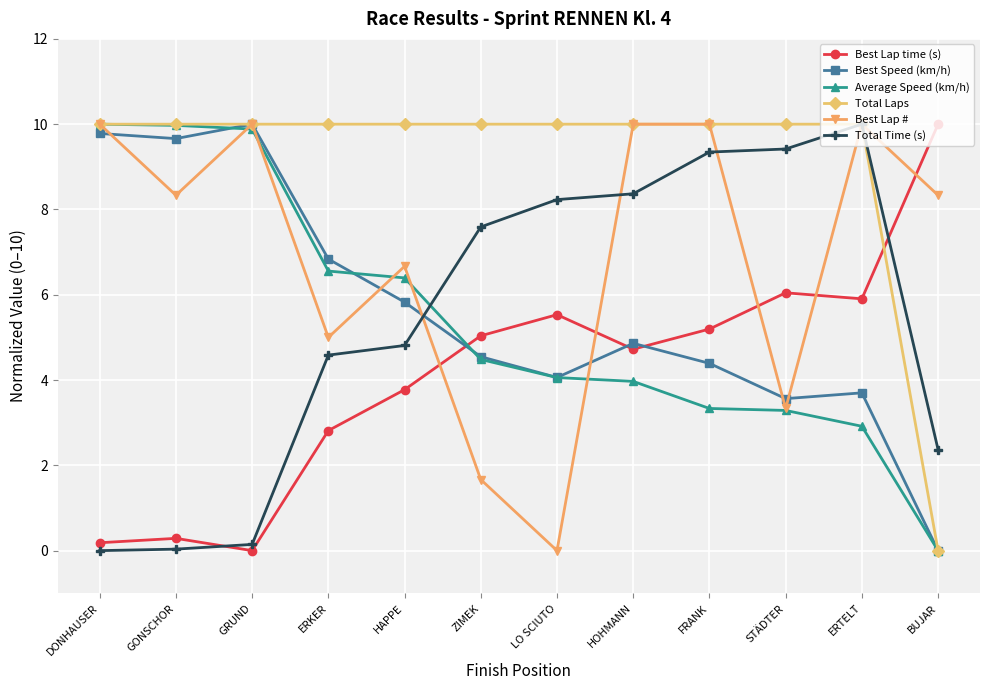

What is the difference between the highest and lowest values at HOHMANN?

6.0